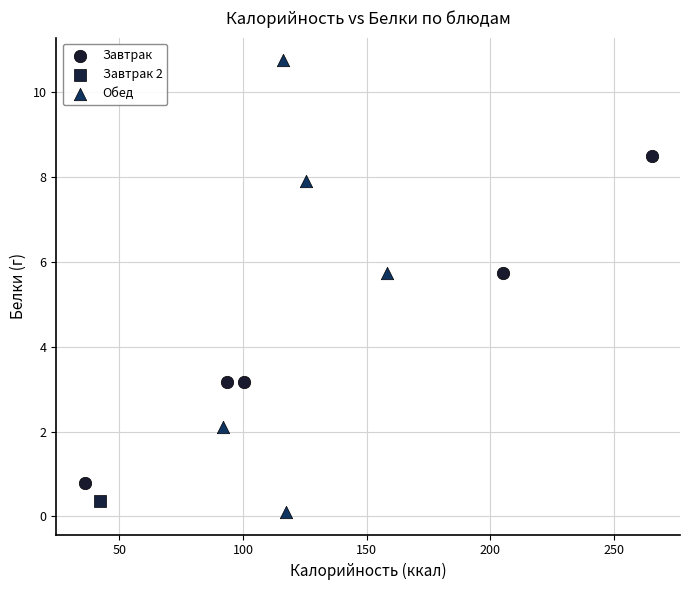

Which series reaches the minimum Y coordinate?

Обед